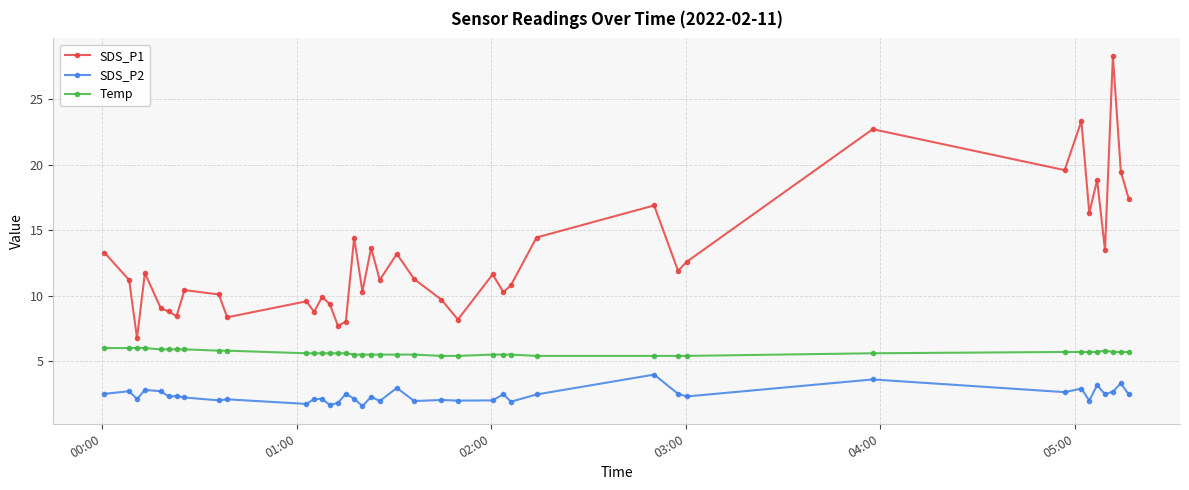

What is the average value of the SDS_P2 series?

2.4